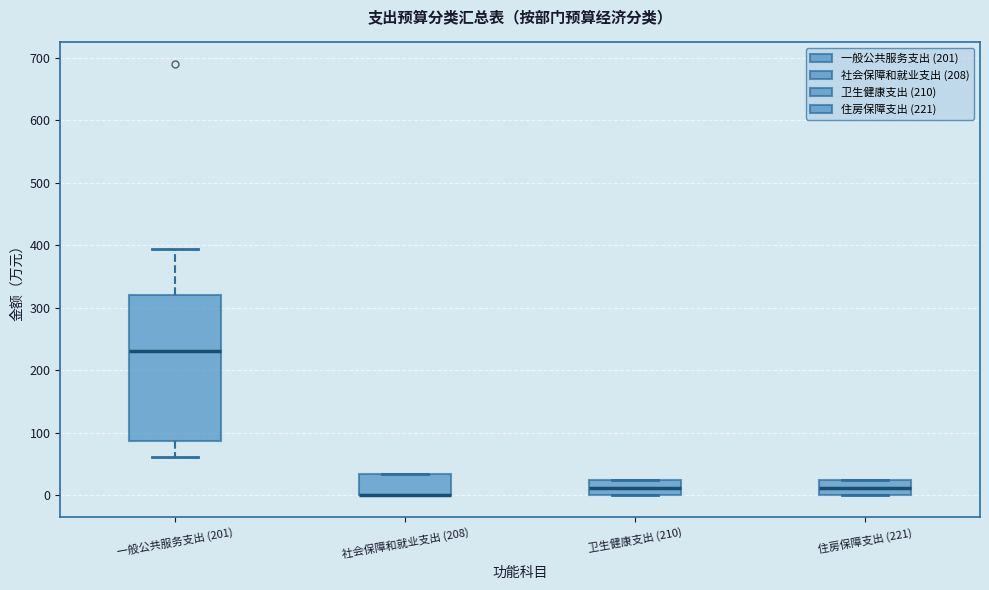

Reading left to right, transcribe this box plot: for each box, give where its median line is, the range the box spans, and where its two whiskers end, as read against the y-axis. The values are not printed on the chart, so give them approximately, as read against the axis.

一般公共服务支出 (201): median 230, box 90 to 320, whiskers 60 to 390
社会保障和就业支出 (208): median 0 (drawn on the box's lower edge), box 0 to 30, whiskers 0 to 30
卫生健康支出 (210): median 10, box 0 to 20, whiskers 0 to 20
住房保障支出 (221): median 10, box 0 to 30, whiskers 0 to 30